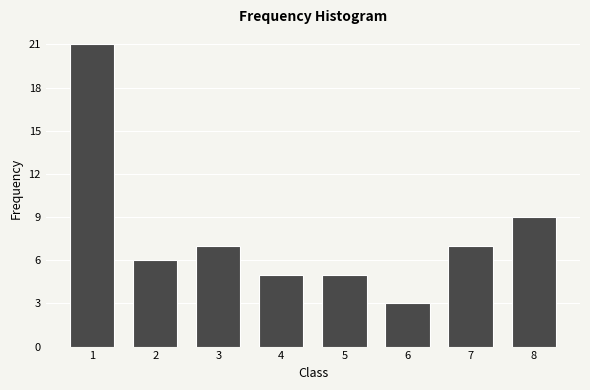

Reading left to right, what are all the values shown in this chart?

21	6	7	5	5	3	7	9